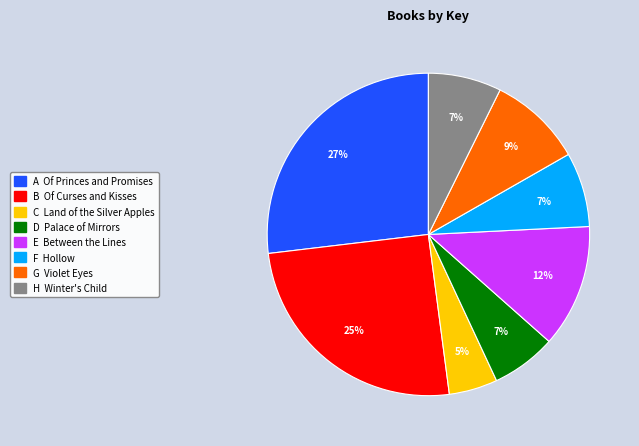

Approximately how many times larger is the value at C Land of the Silver Apples compared to H Winter's Child?

0.7